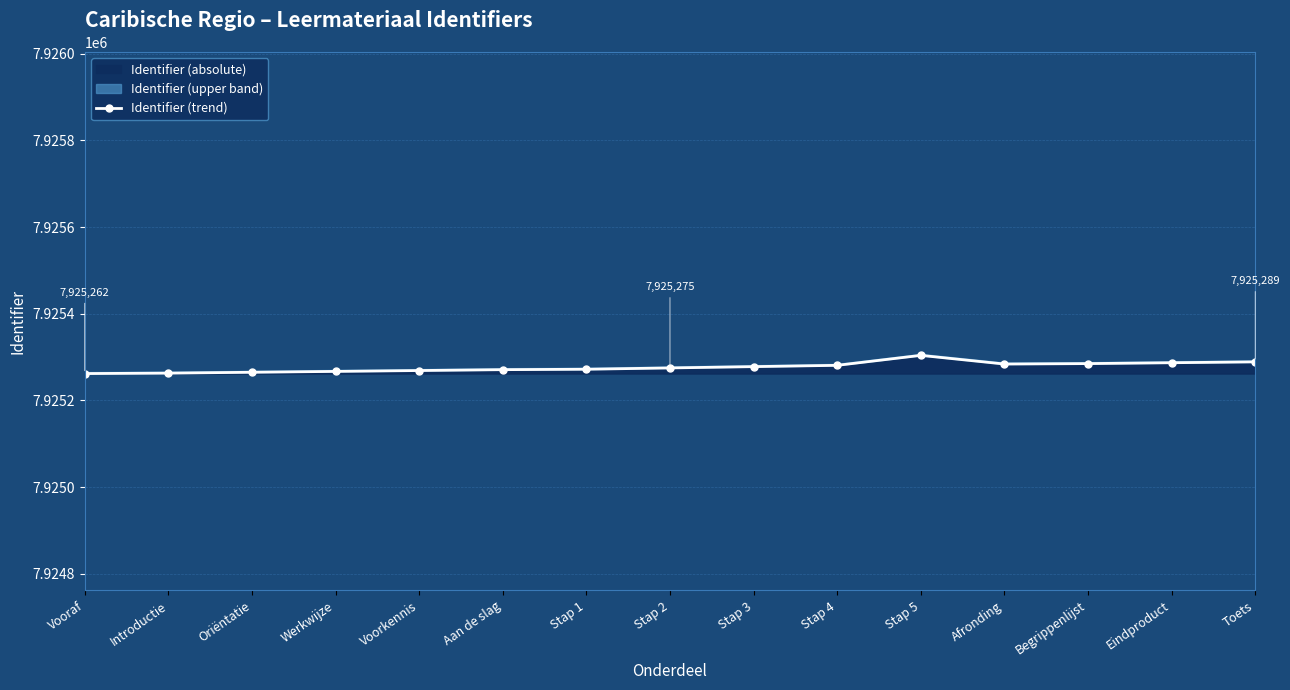

How many points are higher than both their immediate neighbors (excluding endpoints)?

1